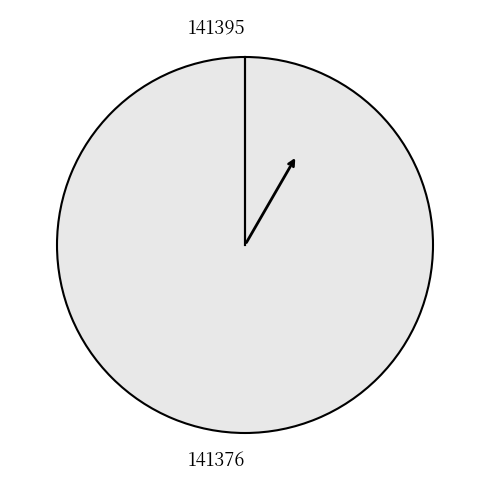

To the nearest percent, what is the difference between the 141376 and 141395 slice percentages?

100%